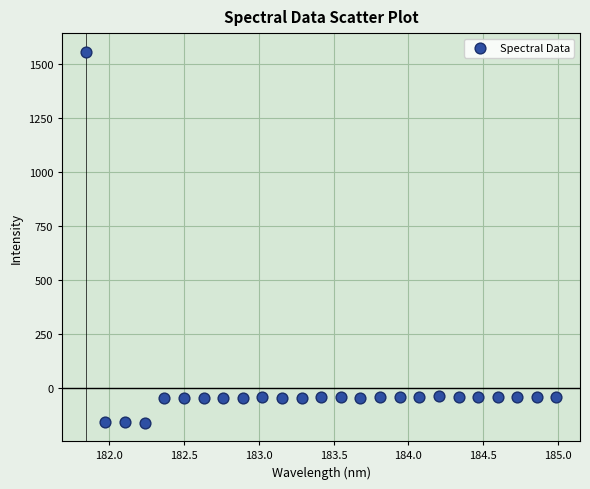

What is the range of X values (max minus min)?

3.1